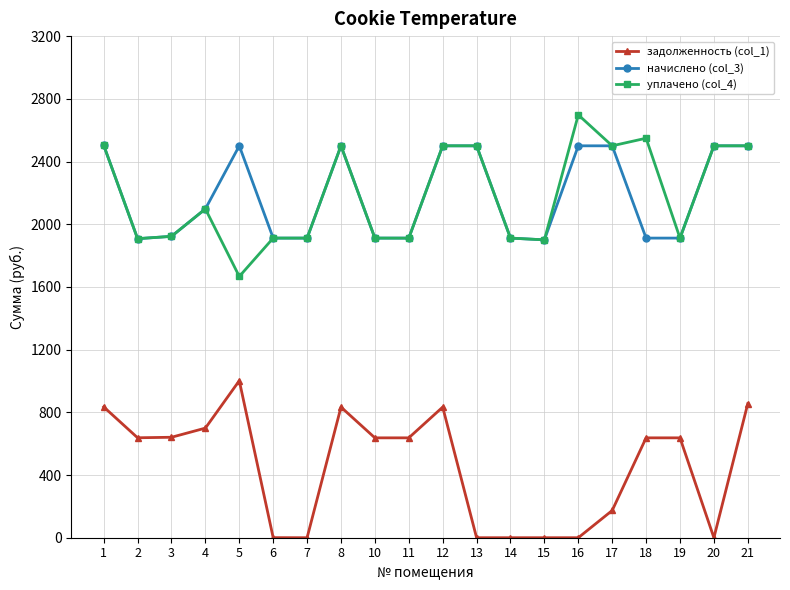

At how many categories does at least one series exceed 1851?

20